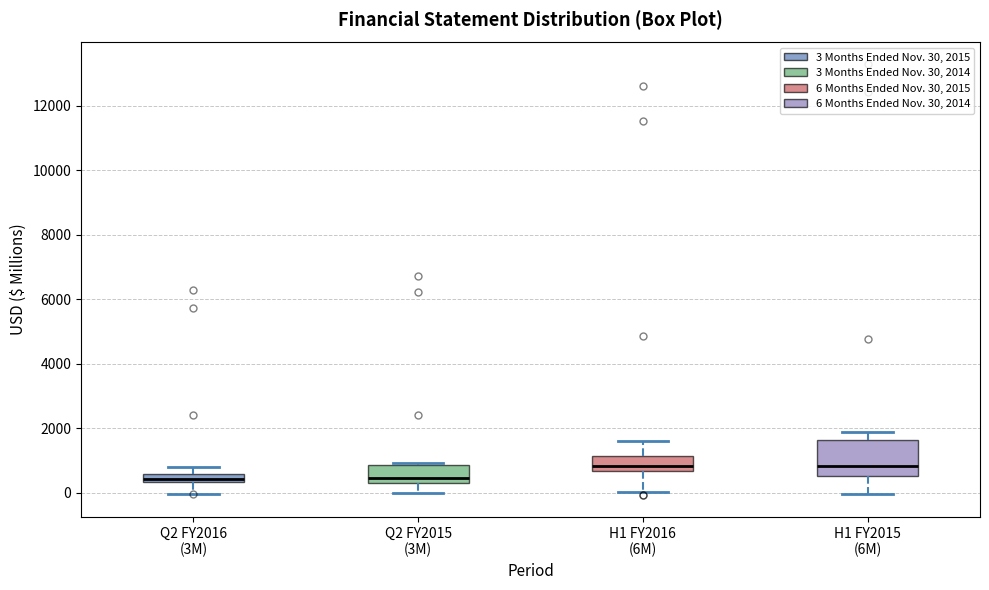

Where is the upper edge of the box for Q2 FY2015 (3M) on the y-axis? The values are not printed on the chart, so give them approximately, as read against the axis.

800